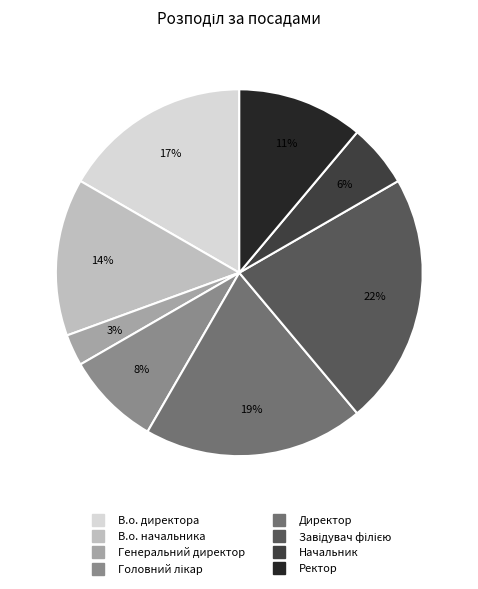

How many segments does this pie chart have?

8